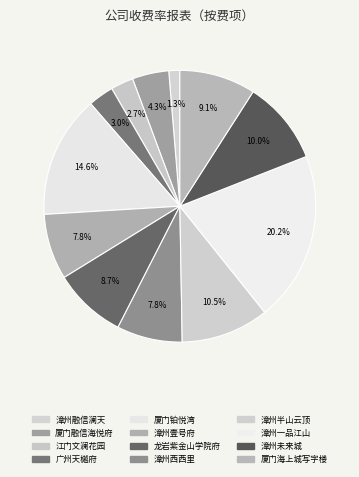

How many segments does this pie chart have?

12